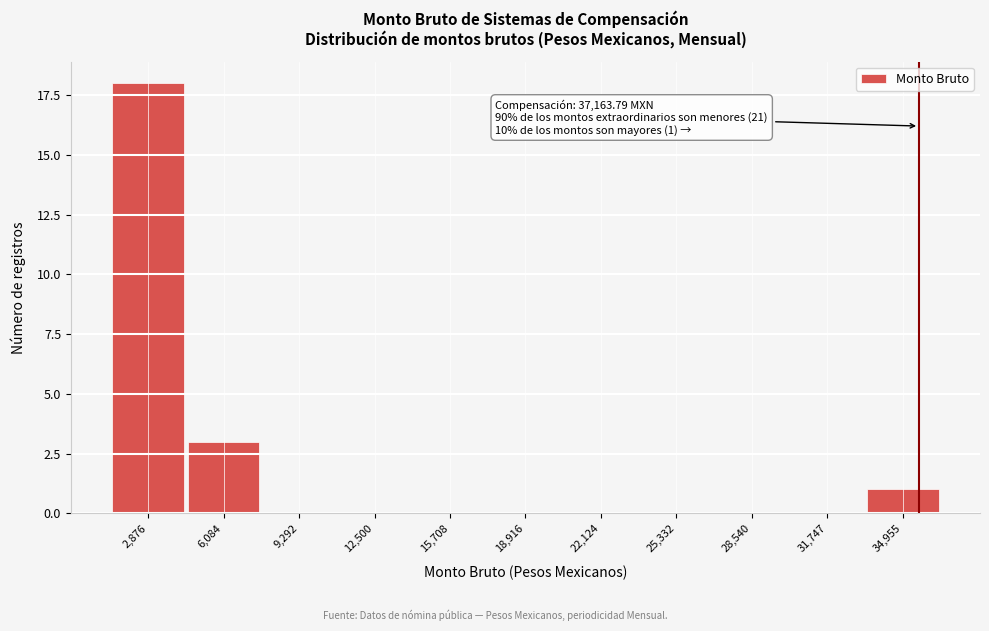

Reading left to right, transcribe all the data shown in this chart.

2,876=18	6,084=3	9,292=0	12,500=0	15,708=0	18,916=0	22,124=0	25,332=0	28,540=0	31,747=0	34,955=1